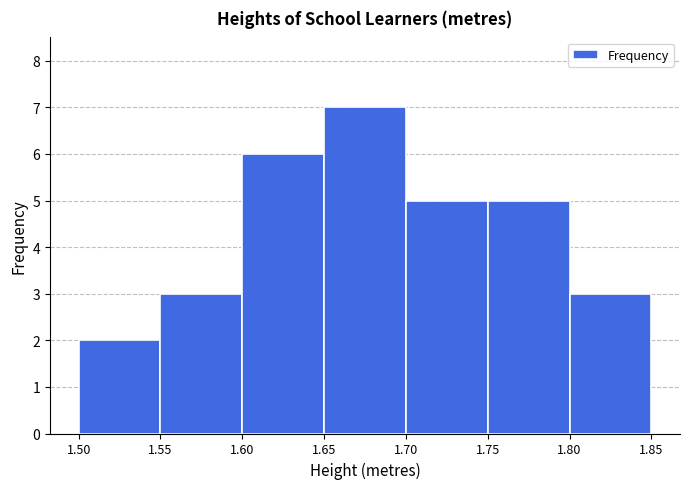

Which range on the x-axis has the tallest bar?

1.65 to 1.70